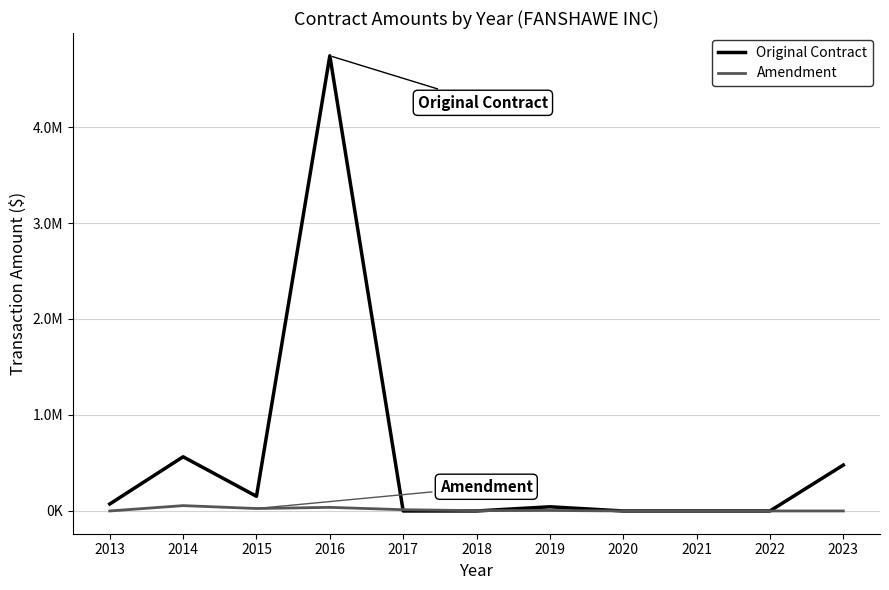

What are all the series names shown in the legend?

Original Contract, Amendment